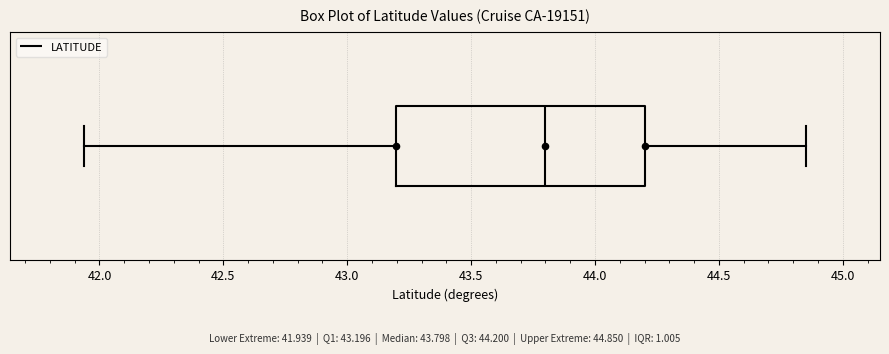

Read this box plot against the x-axis: the position of the median line, the range covered by the box, and the ends of both whiskers. The values are not printed on the chart, so give them approximately, as read against the axis.

median 43.80, box 43.20 to 44.20, whiskers 41.95 to 44.85